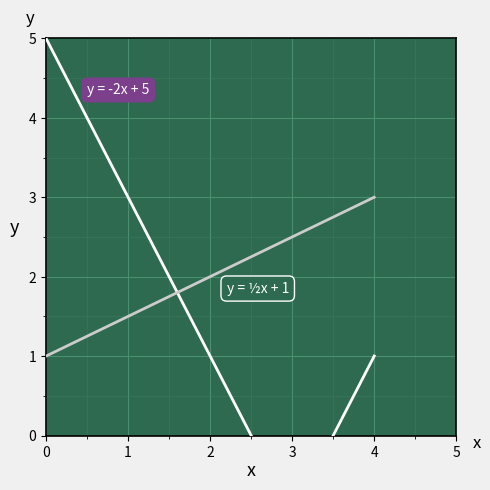

What is the difference between the second highest and second lowest values?

1.0